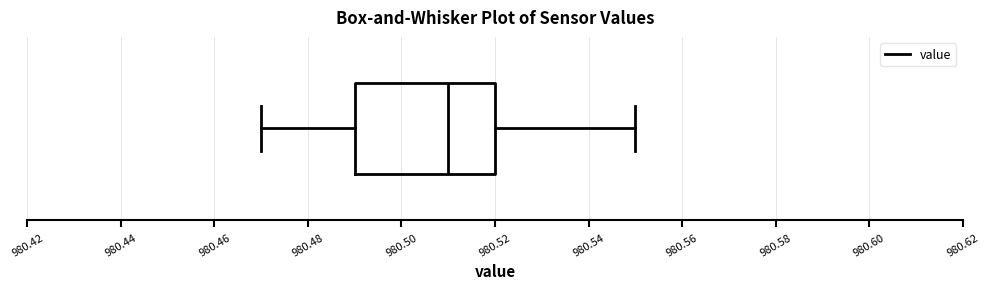

Where does the right whisker of the box end on the x-axis? The values are not printed on the chart, so give them approximately, as read against the axis.

980.55